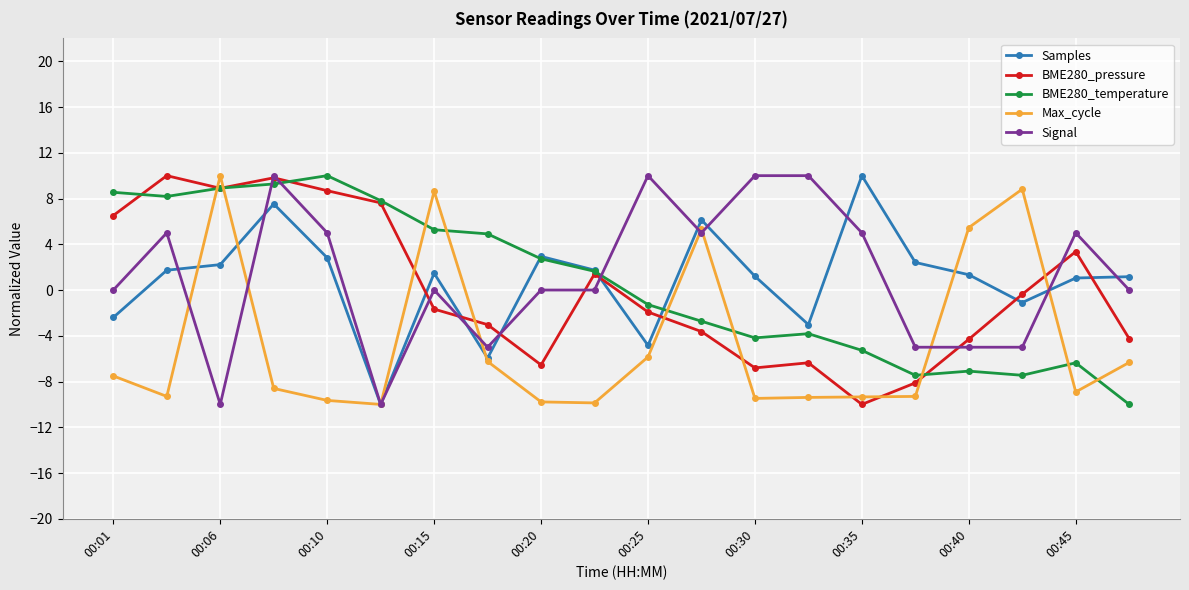

How many distinct data groups are displayed?

5